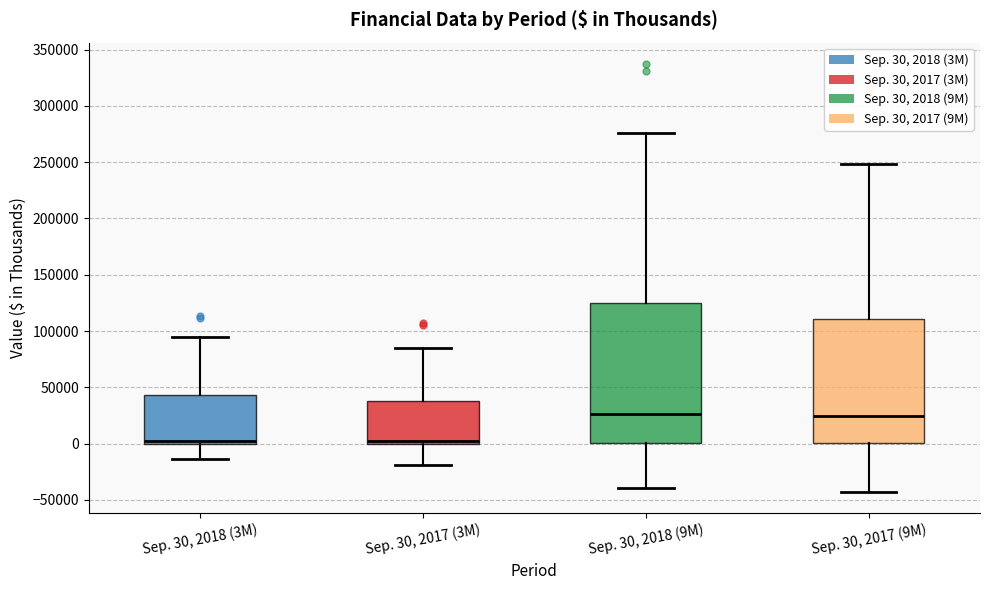

Reading left to right, transcribe this box plot: for each box, give where its median line is, the range the box spans, and where its two whiskers end, as read against the y-axis. The values are not printed on the chart, so give them approximately, as read against the axis.

Sep. 30, 2018 (3M): median 0 (just above the box's lower edge), box 0 to 45000, whiskers -15000 to 95000
Sep. 30, 2017 (3M): median 0 (just above the box's lower edge), box 0 to 40000, whiskers -20000 to 85000
Sep. 30, 2018 (9M): median 25000, box 0 to 125000, whiskers -40000 to 275000
Sep. 30, 2017 (9M): median 25000, box 0 to 110000, whiskers -45000 to 250000